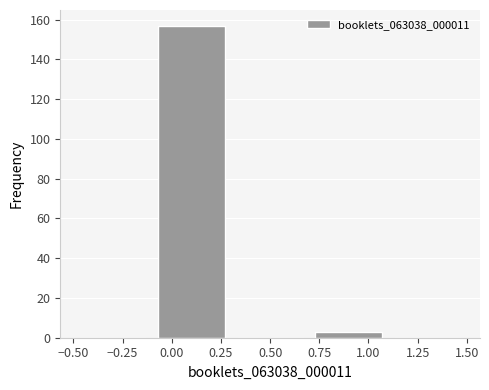

Reading left to right, transcribe this chart: for each bar, give the range it covers on the x-axis and its height. The values are not printed on the chart, so give them approximately, as read against the axis.

-0.5 to -0.1: 0
-0.1 to 0.3: 158
0.3 to 0.7: 0
0.7 to 1.1: 4
1.1 to 1.5: 0